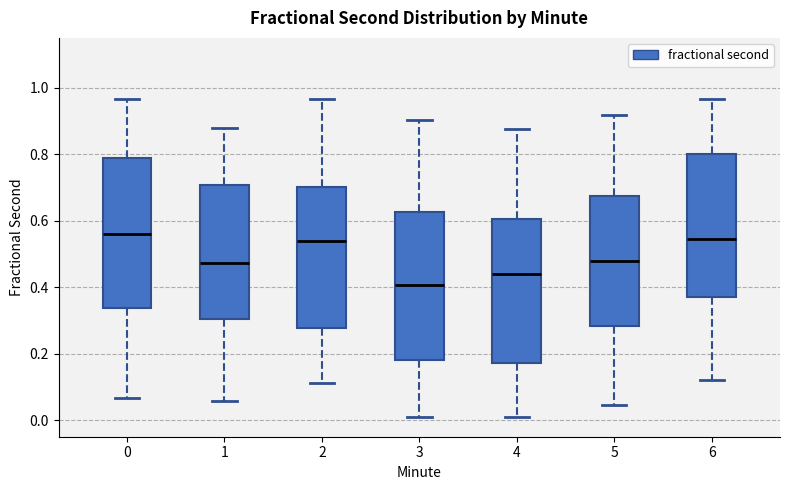

Where does the upper whisker of the box at x = 5 end on the y-axis? The values are not printed on the chart, so give them approximately, as read against the axis.

0.92